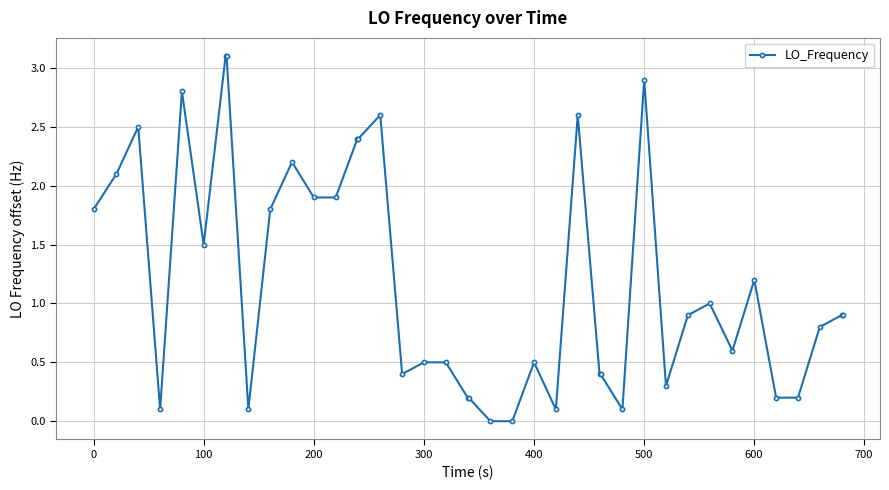

What is the average value?

1.2